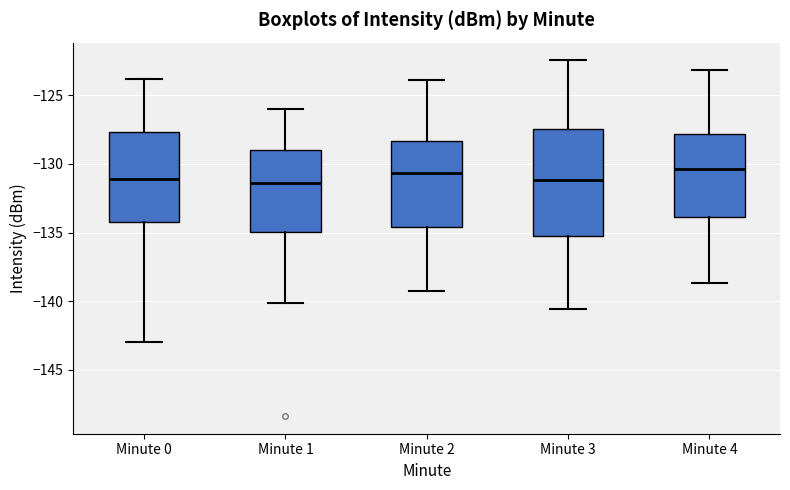

Where is the lower edge of the box for Minute 1 on the y-axis? The values are not printed on the chart, so give them approximately, as read against the axis.

-135.0